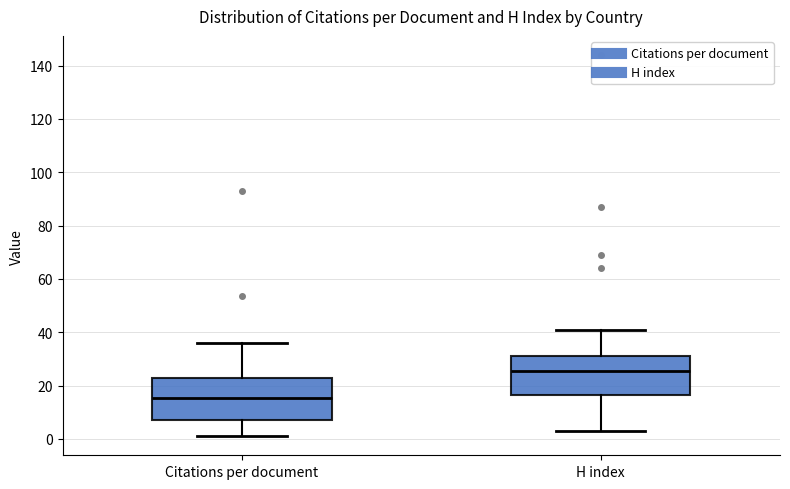

Reading left to right, read every box against the y-axis: the position of its median line, the range the box covers, and the ends of its whiskers. The values are not printed on the chart, so give them approximately, as read against the axis.

Citations per document: median 16, box 8 to 22, whiskers 2 to 36
H index: median 26, box 16 to 32, whiskers 4 to 42